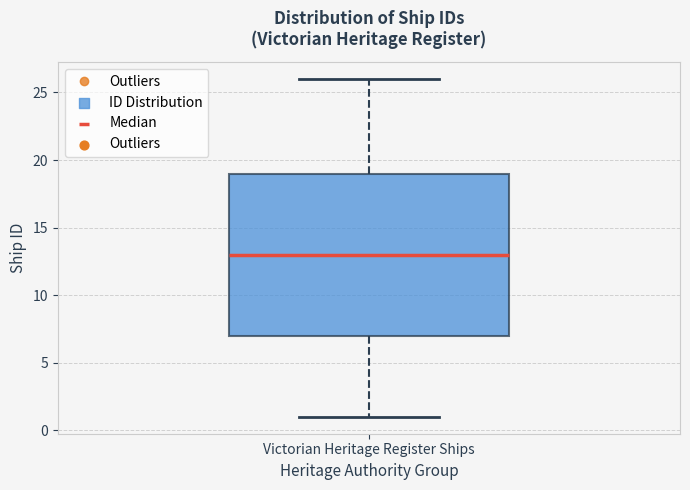

Where does the lower whisker of the box for Victorian Heritage Register Ships end on the y-axis? The values are not printed on the chart, so give them approximately, as read against the axis.

1